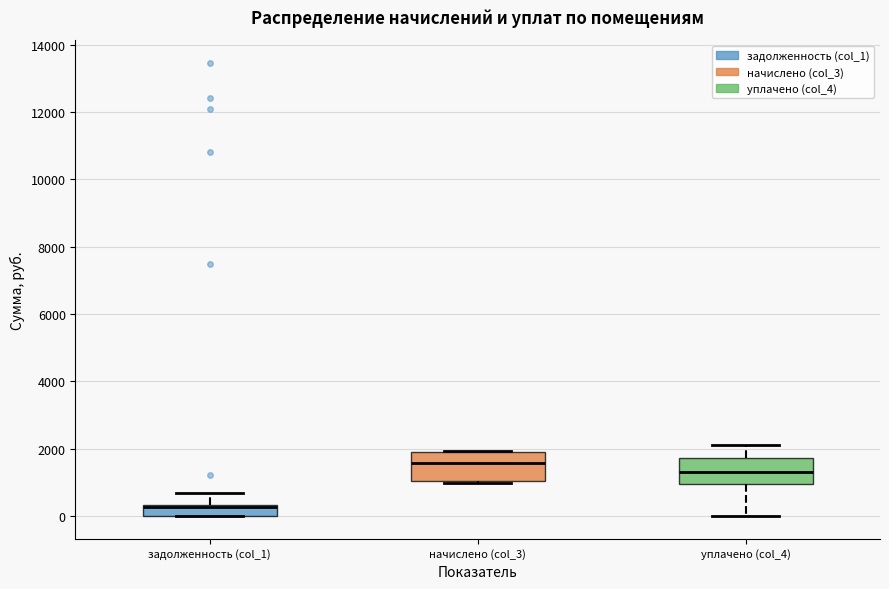

Reading left to right, read every box against the y-axis: the position of its median line, the range the box covers, and the ends of its whiskers. The values are not printed on the chart, so give them approximately, as read against the axis.

задолженность (col_1): median 200, box 0 to 400, whiskers 0 to 600
начислено (col_3): median 1600, box 1000 to 2000, whiskers 1000 to 2000
уплачено (col_4): median 1400, box 1000 to 1800, whiskers 0 to 2200